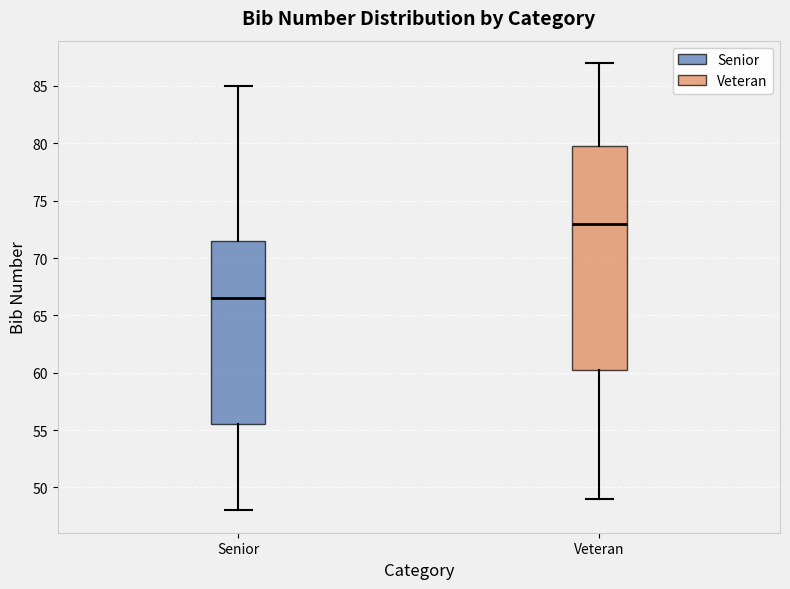

Reading left to right, read every box against the y-axis: the position of its median line, the range the box covers, and the ends of its whiskers. The values are not printed on the chart, so give them approximately, as read against the axis.

Senior: median 66.5, box 55.5 to 71.5, whiskers 48.0 to 85.0
Veteran: median 73.0, box 60.5 to 80.0, whiskers 49.0 to 87.0